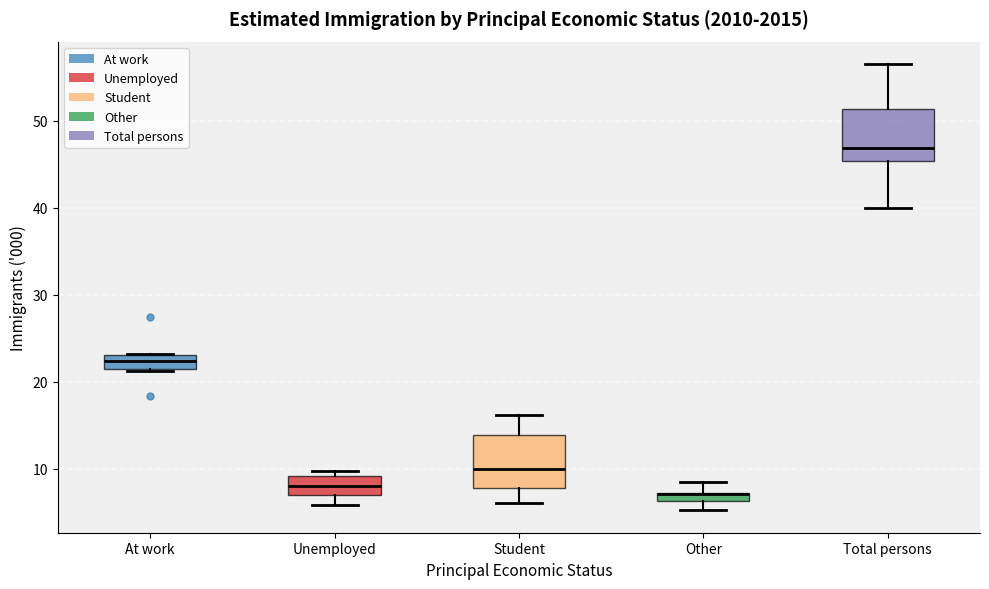

Where does the upper whisker of the box for Other end on the y-axis? The values are not printed on the chart, so give them approximately, as read against the axis.

9